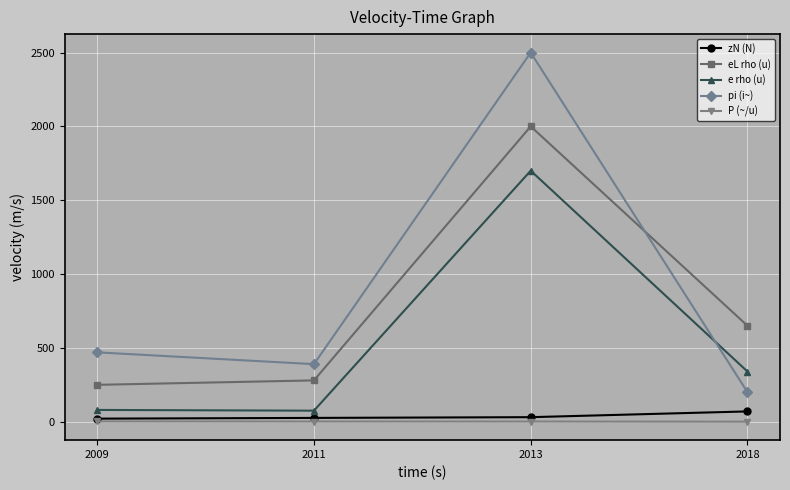

What is the value of the e rho (u) point at the 1st from the left?

80.0